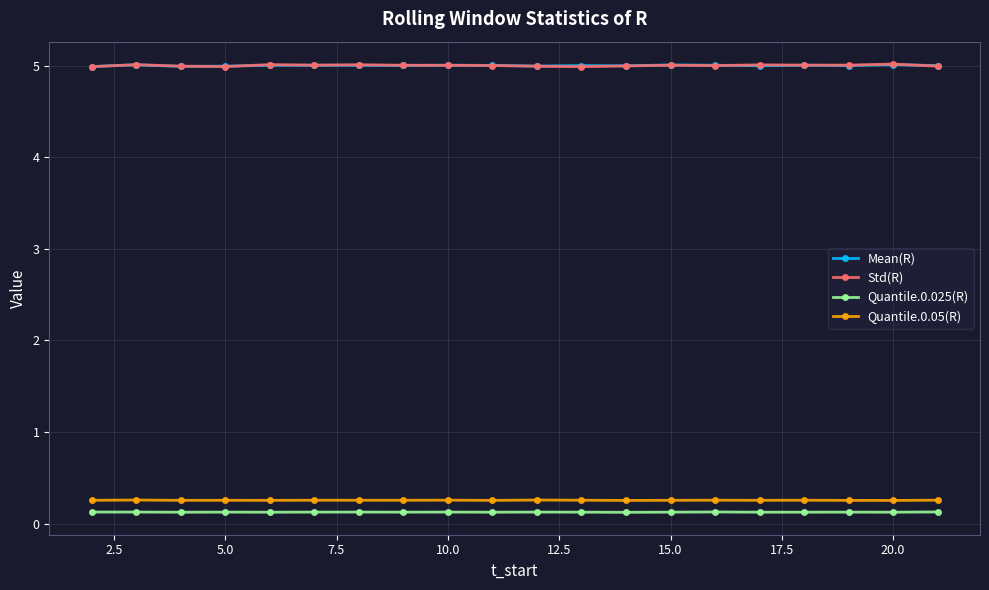

What is the value of the Std(R) point at the 20th from the left?

5.0